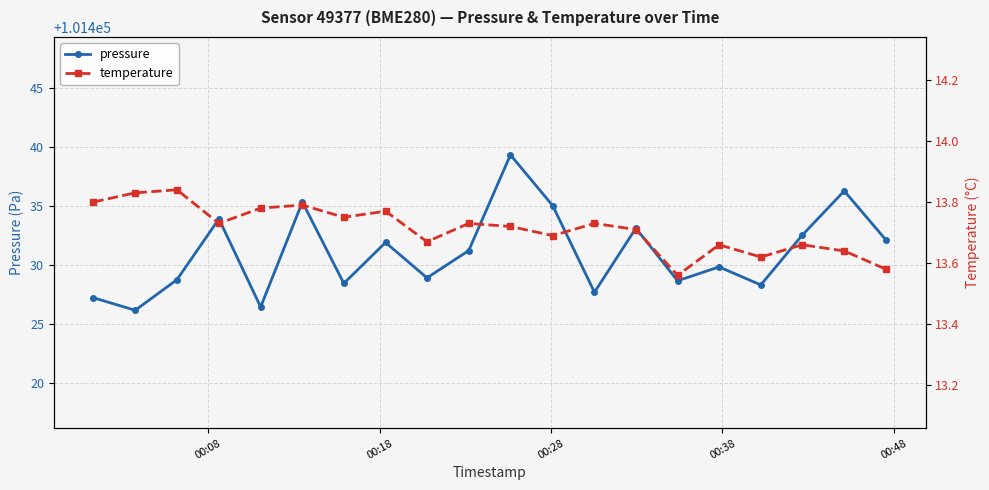

True or false: pressure and temperature cross at least once.

False